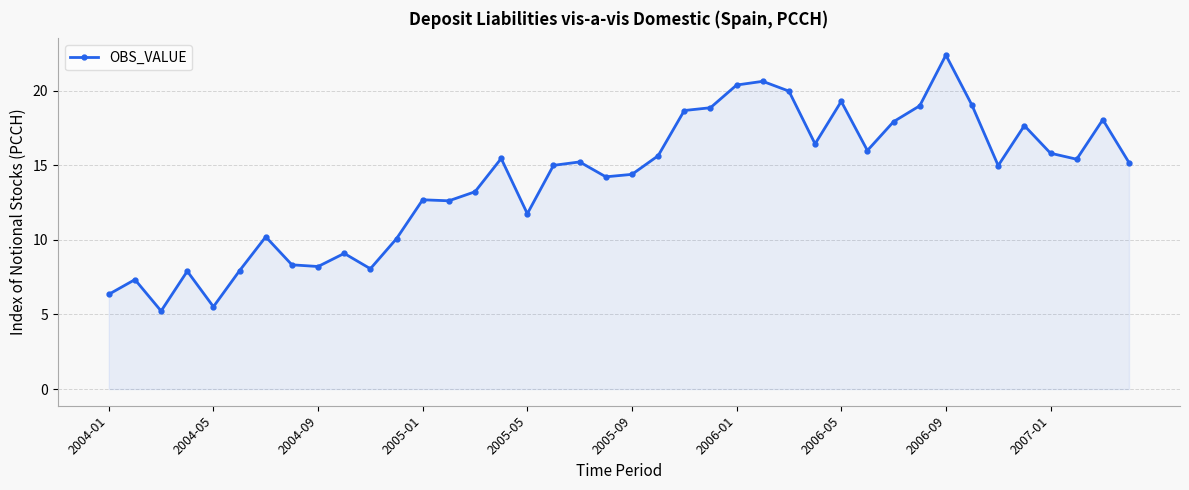

What is the value of the 14th point from the left?

12.6